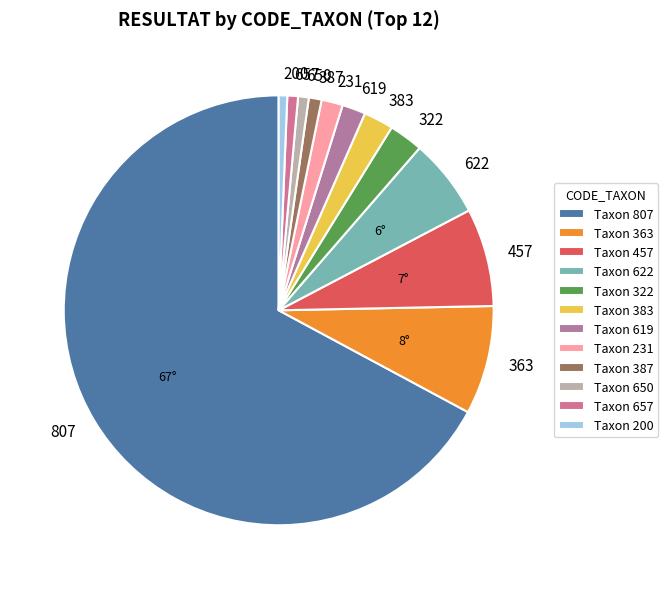

Between 363 and 200, which is larger?

363